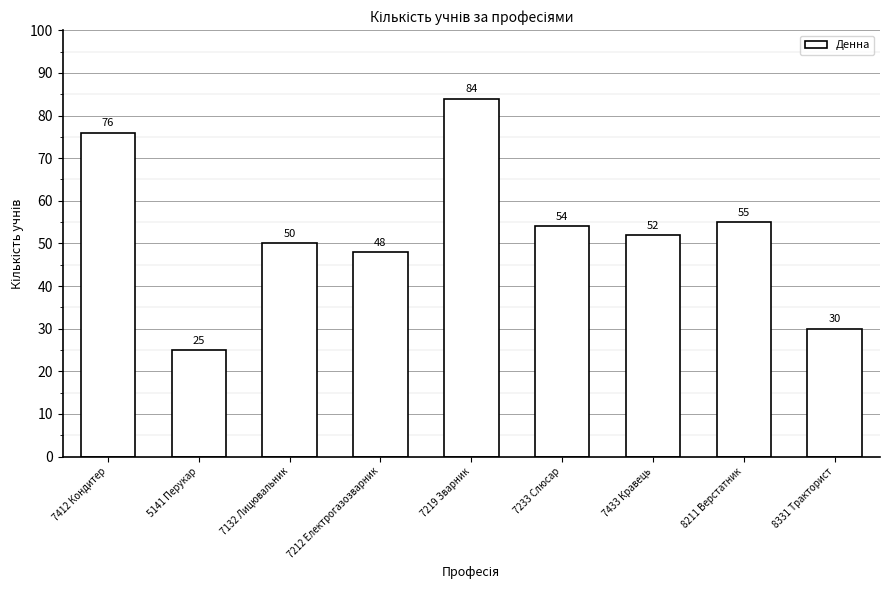

What is the sum of the values at 7132 Лицювальник and 8211 Верстатник?

105